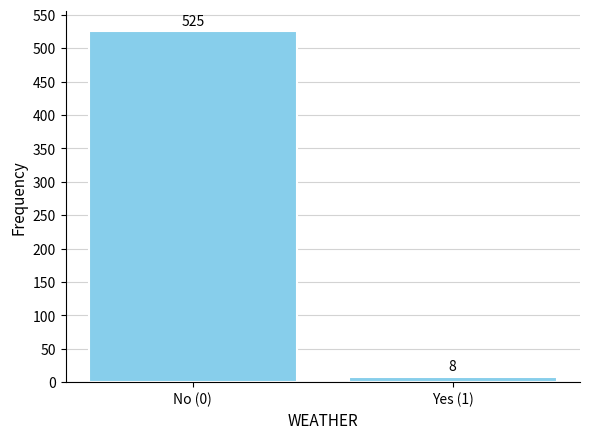

Reading left to right, extract all data points from this chart.

525	8